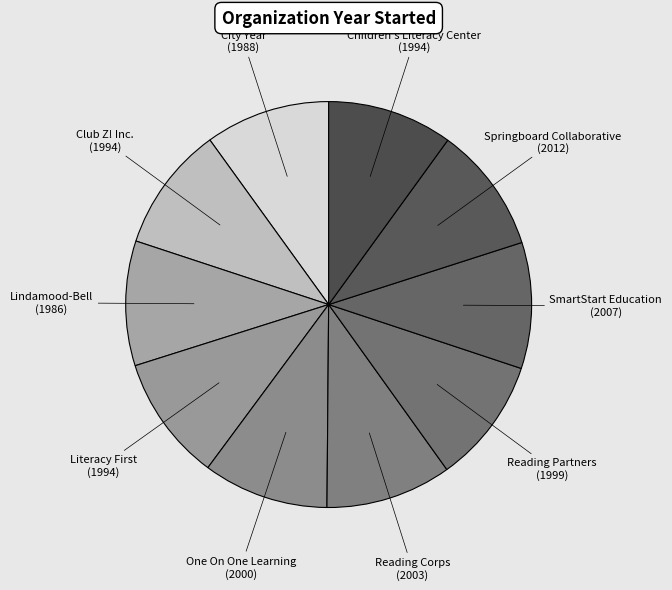

The SmartStart Education slice represents 10% of the pie. True or false?

True